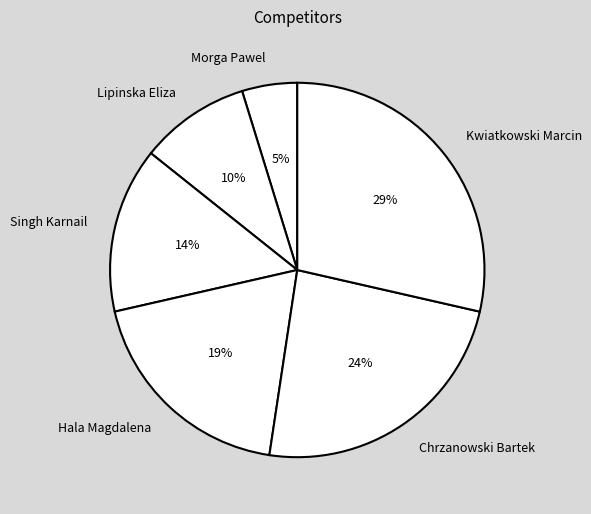

Which category has the smallest portion of the pie?

Morga Pawel